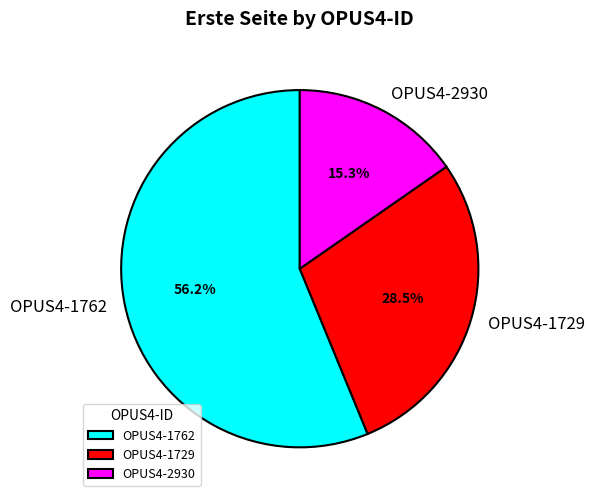

Which category accounts for the majority?

OPUS4-1762